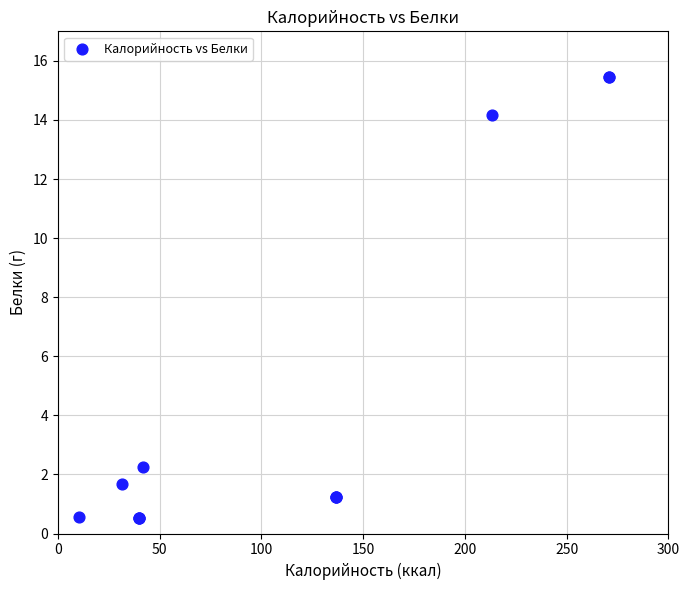

What Y value in the scatter plot is closest to 7?

2.2